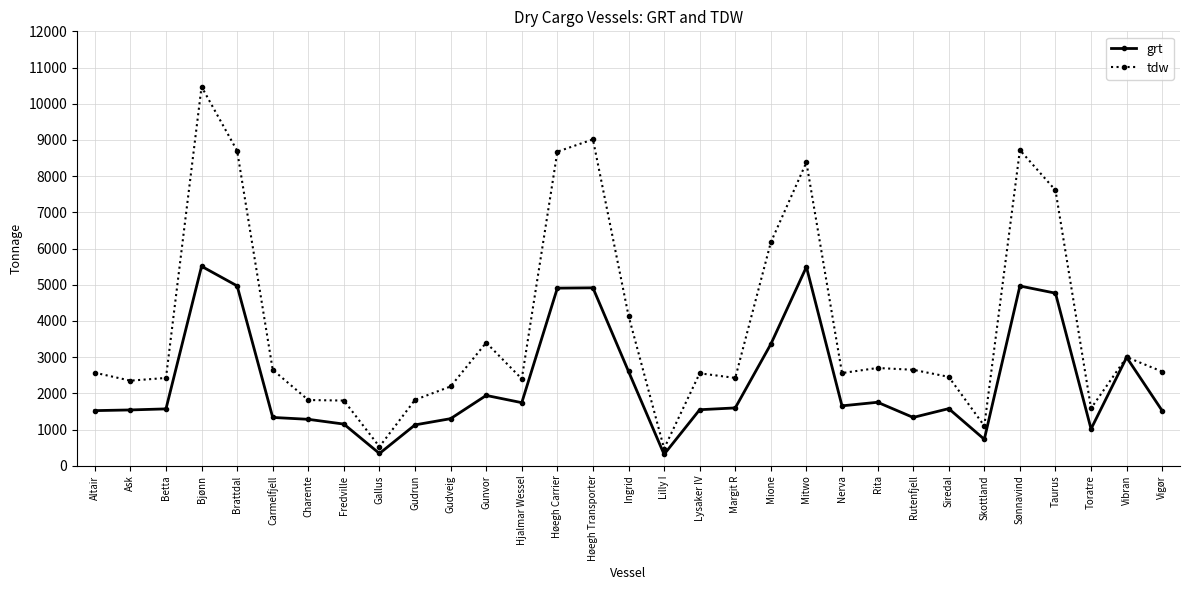

True or false: tdw has a value of 2956 at Charente.

False